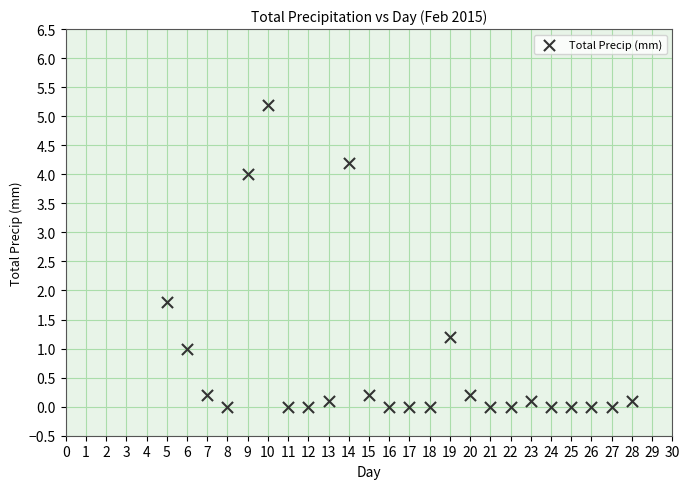

What is the range of X values (max minus min)?

23.0